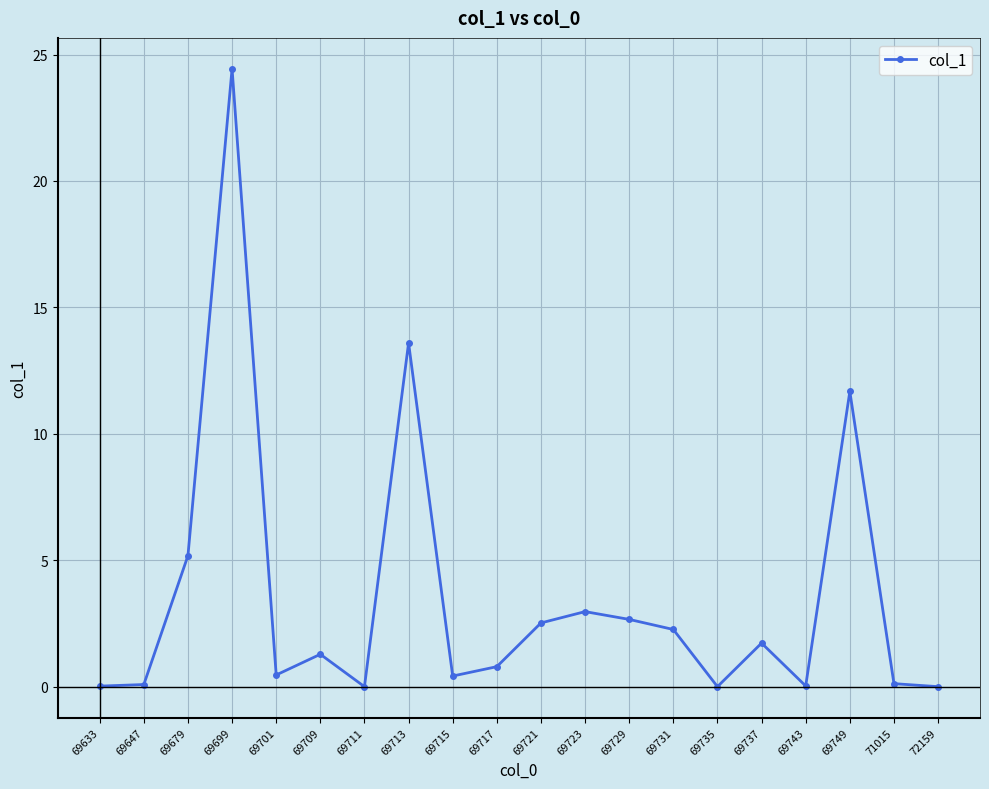

At which label is the value closest to 12?

69749